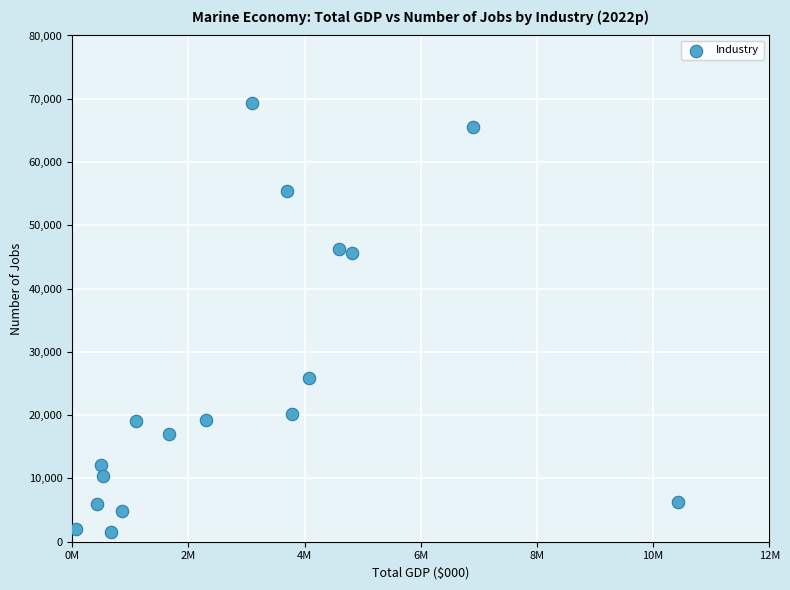

What is the range of Y values (max minus min)?

67676.2